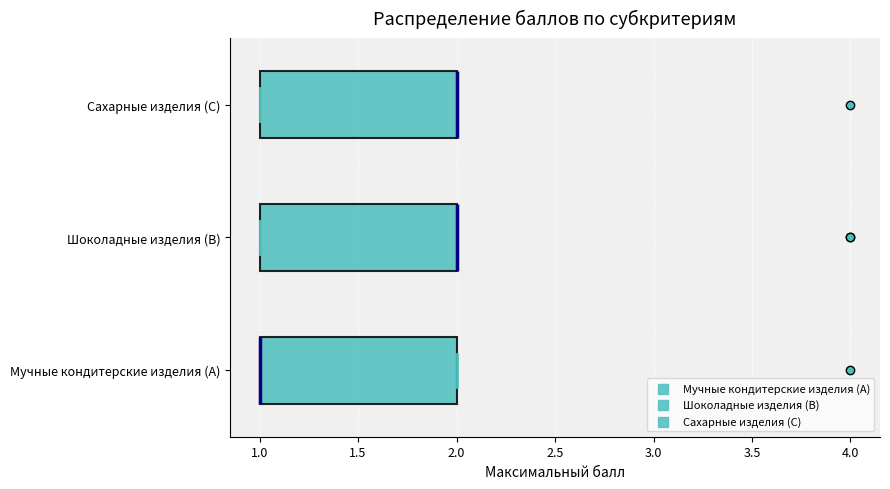

Reading bottom to top, read every box against the x-axis: the position of its median line, the range the box covers, and the ends of its whiskers. The values are not printed on the chart, so give them approximately, as read against the axis.

Мучные кондитерские изделия (А): median 1 (drawn on the box's left edge), box 1 to 2, whiskers 1 to 2
Шоколадные изделия (В): median 2 (drawn on the box's right edge), box 1 to 2, whiskers 1 to 2
Сахарные изделия (С): median 2 (drawn on the box's right edge), box 1 to 2, whiskers 1 to 2